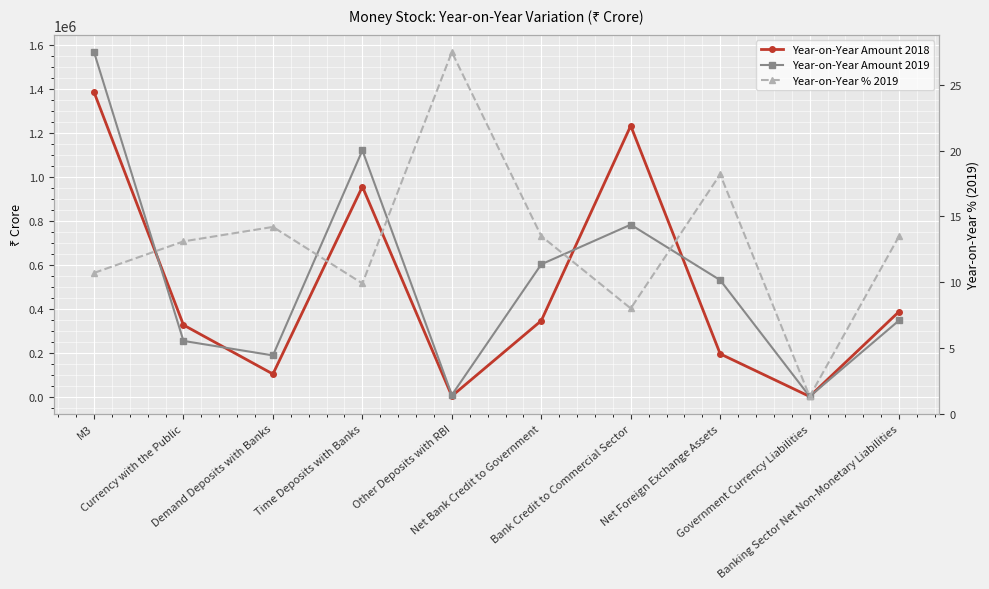

How many interior local valleys does the Year-on-Year % 2019 series have?

3